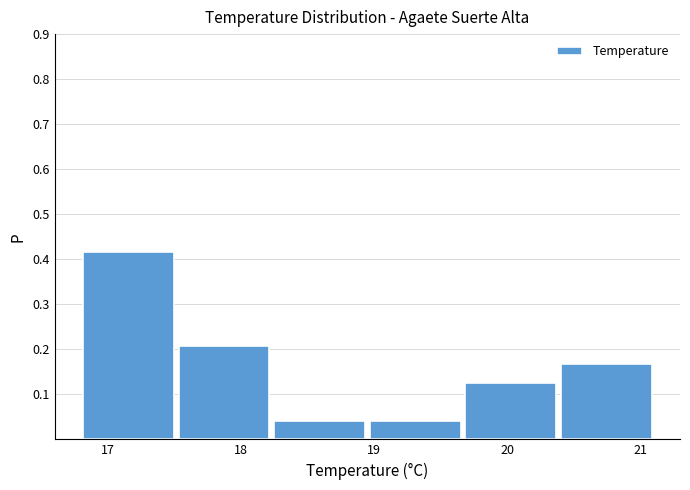

How tall is the bar that spans 18.2 to 19.0 on the x-axis? Neither the bar edges nor the heights are printed on the chart, so give them approximately, as read against the axes.

0.04